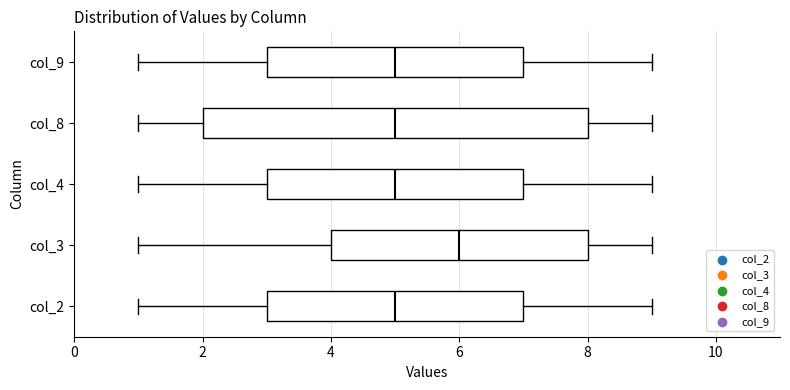

Where is the left edge of the box for col_4 on the x-axis? The values are not printed on the chart, so give them approximately, as read against the axis.

3